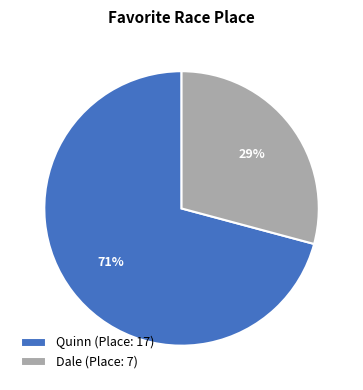

How many slices are in this pie chart?

2